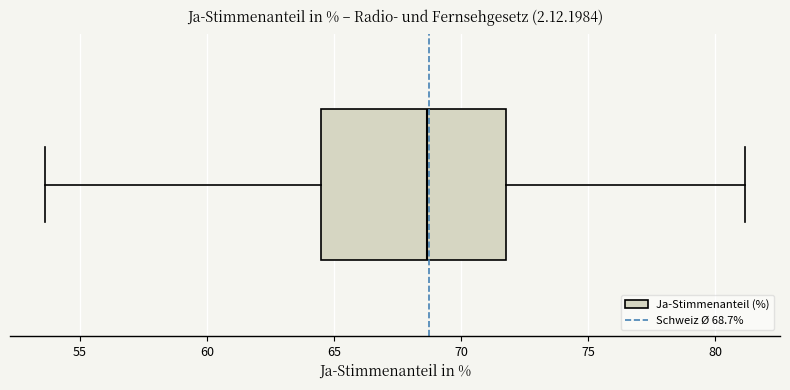

Read this box plot against the x-axis: the position of the median line, the range covered by the box, and the ends of both whiskers. The values are not printed on the chart, so give them approximately, as read against the axis.

median 68.5, box 64.5 to 72.0, whiskers 53.5 to 81.0